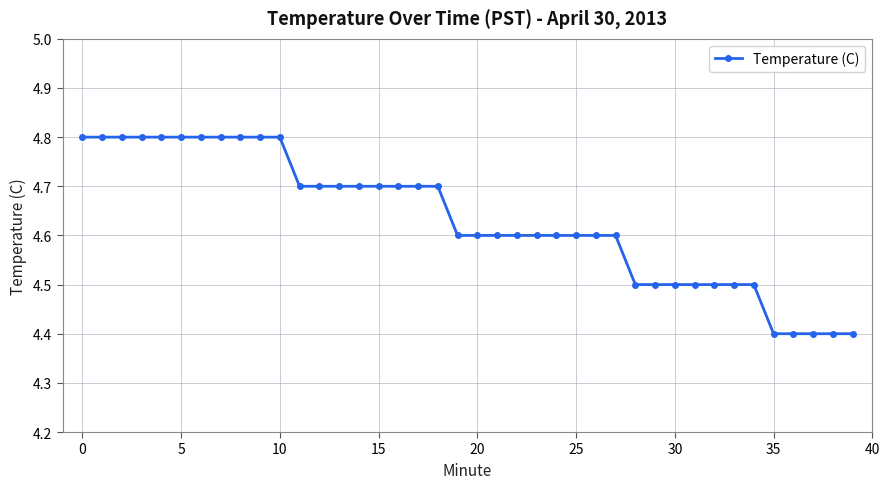

What is the minimum value shown in the chart?

4.4